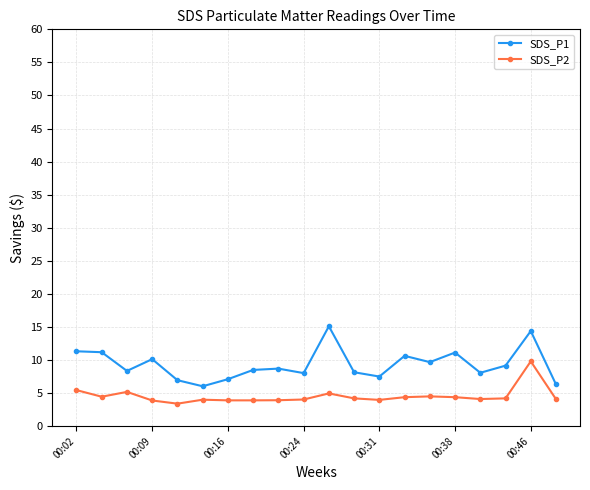

Rank the series by their average value, from lowest to highest.

SDS_P2, SDS_P1